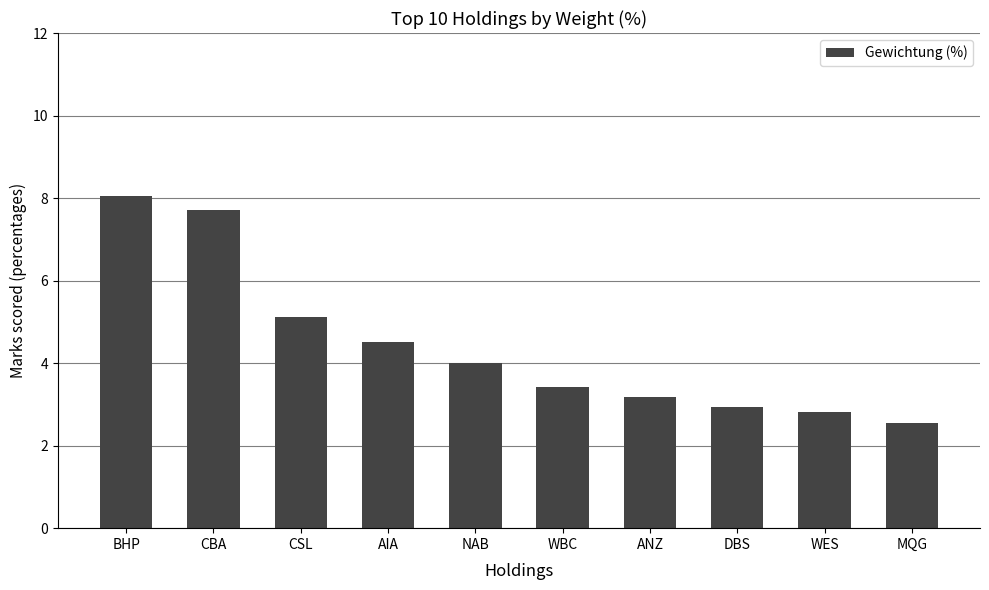

Reading right to left, what are all the values shown in this chart?

2.6	2.8	2.9	3.2	3.4	4.0	4.5	5.1	7.7	8.1